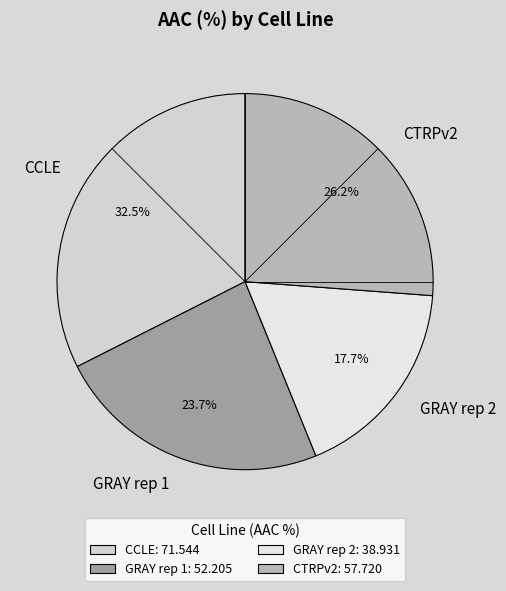

Approximately how many times larger is the value at GRAY rep 2 compared to GRAY rep 1?

0.7